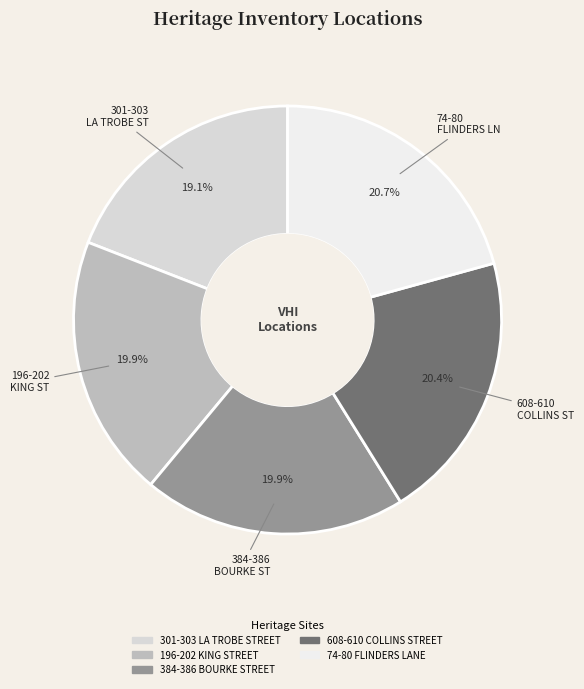

Is the sum of 384-386 BOURKE ST and 74-80 FLINDERS LN greater than half?

No